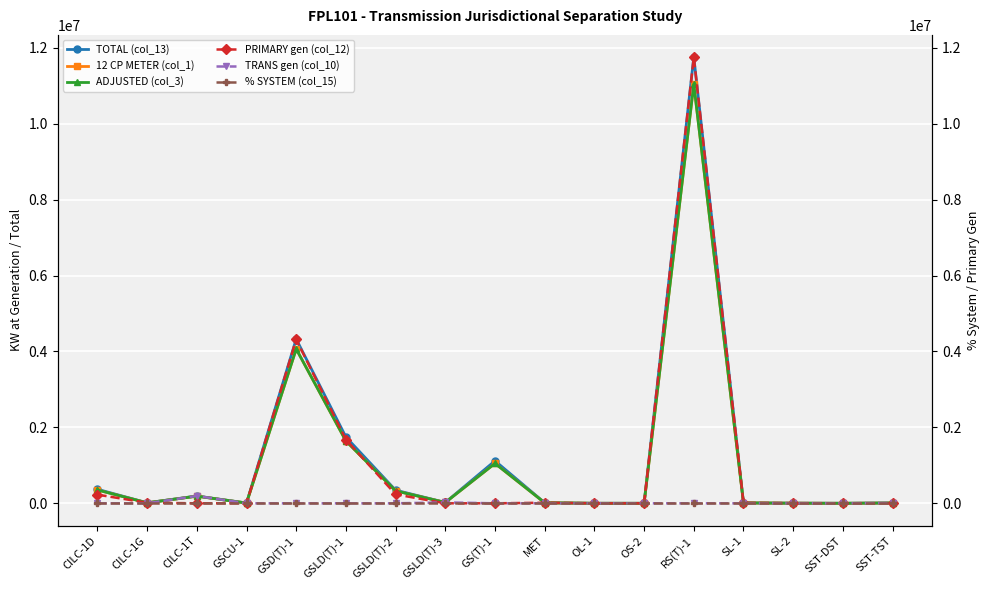

Reading right to left, list all the values displayed in this chart.

TOTAL (col_13): SST-TST=9772.6	SST-DST=1795.8	SL-2=4196.0	SL-1=11692.3	RS(T)-1=11750225.9	OS-2=1387.2	OL-1=1988.4	MET=15086.3	GS(T)-1=1119313.3	GSLD(T)-3=23522.1	GSLD(T)-2=346766.5	GSLD(T)-1=1747064.5	GSD(T)-1=4327477.7	GSCU-1=9002.8	CILC-1T=193508.9	CILC-1G=14500.7	CILC-1D=370936.8
12 CP METER (col_1): SST-TST=9563.7	SST-DST=1735.3	SL-2=3942.1	SL-1=10984.7	RS(T)-1=11039191.6	OS-2=1340.6	OL-1=1868.0	MET=14578.7	GS(T)-1=1051580.9	GSLD(T)-3=23019.3	GSLD(T)-2=328755.0	GSLD(T)-1=1643142.8	GSD(T)-1=4065937.2	GSCU-1=8458.0	CILC-1T=189373.0	CILC-1G=13628.7	CILC-1D=352331.2
ADJUSTED (col_3): SST-TST=9563.7	SST-DST=1735.3	SL-2=3942.1	SL-1=10984.7	RS(T)-1=11039191.6	OS-2=1340.6	OL-1=1868.0	MET=14578.7	GS(T)-1=1051580.9	GSLD(T)-3=23019.3	GSLD(T)-2=328755.0	GSLD(T)-1=1643142.8	GSD(T)-1=4065937.2	GSCU-1=8458.0	CILC-1T=189373.0	CILC-1G=13628.7	CILC-1D=352331.2
PRIMARY gen (col_12): SST-TST=0.0	SST-DST=0.0	SL-2=4196.0	SL-1=11692.3	RS(T)-1=11750225.9	OS-2=0.0	OL-1=0.0	MET=15086.3	GS(T)-1=0.0	GSLD(T)-3=0.0	GSLD(T)-2=236129.3	GSLD(T)-1=1680155.4	GSD(T)-1=4315360.1	GSCU-1=0.0	CILC-1T=0.0	CILC-1G=14299.3	CILC-1D=227970.1
TRANS gen (col_10): SST-TST=9772.6	SST-DST=0.0	SL-2=0.0	SL-1=0.0	RS(T)-1=0.0	OS-2=0.0	OL-1=0.0	MET=0.0	GS(T)-1=0.0	GSLD(T)-3=23522.1	GSLD(T)-2=0.0	GSLD(T)-1=0.0	GSD(T)-1=0.0	GSCU-1=0.0	CILC-1T=193508.9	CILC-1G=0.0	CILC-1D=0.0
% SYSTEM (col_15): SST-TST=0.0	SST-DST=0.0	SL-2=0.0	SL-1=0.0	RS(T)-1=0.5	OS-2=0.0	OL-1=0.0	MET=0.0	GS(T)-1=0.1	GSLD(T)-3=0.0	GSLD(T)-2=0.0	GSLD(T)-1=0.1	GSD(T)-1=0.2	GSCU-1=0.0	CILC-1T=0.0	CILC-1G=0.0	CILC-1D=0.0